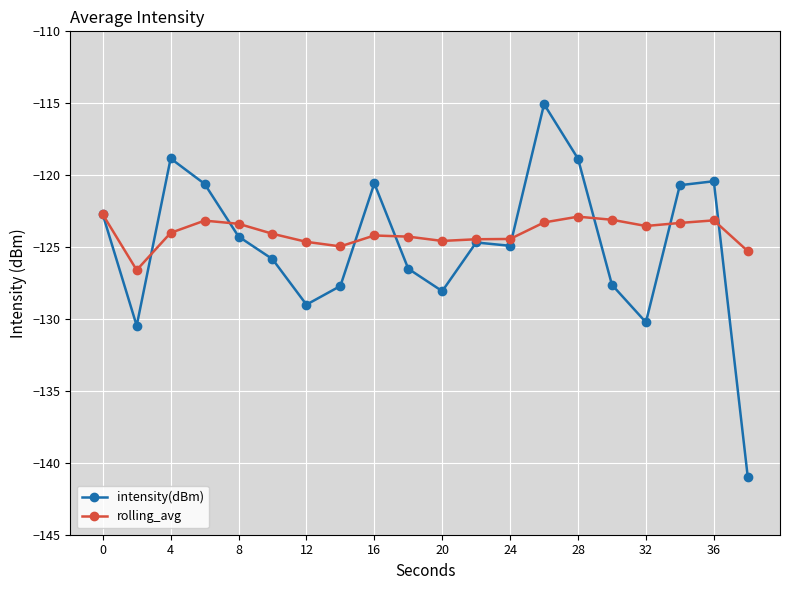

In intensity(dBm), how many points are lower than both neighbors (excluding endpoints)?

5